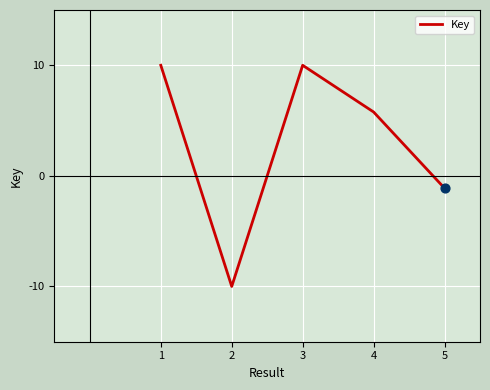

Which has a higher value, 5 or 1?

1